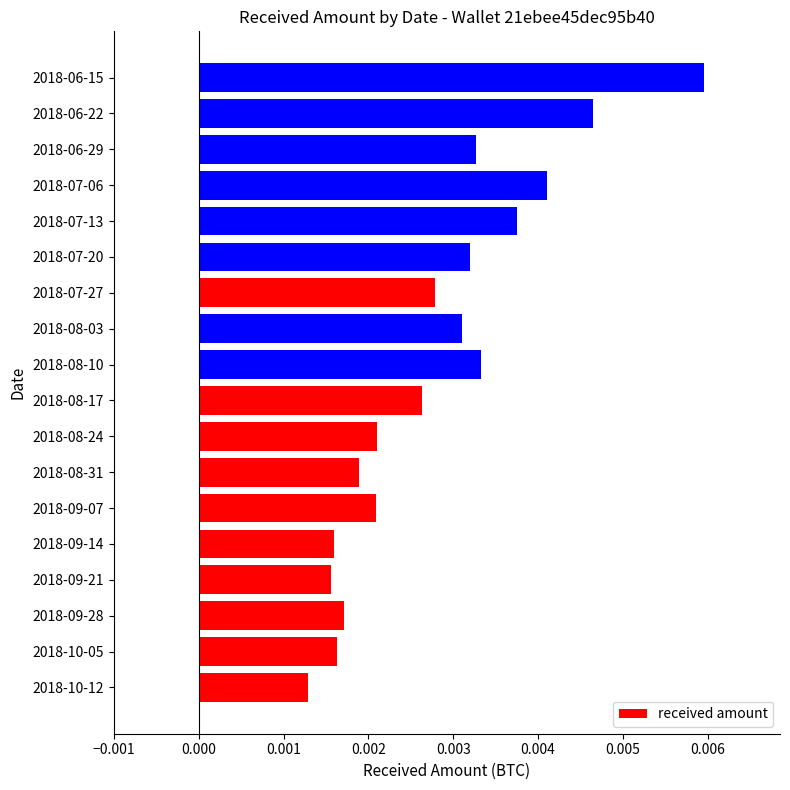

Between 2018-07-20 and 2018-08-17, which is larger?

2018-07-20